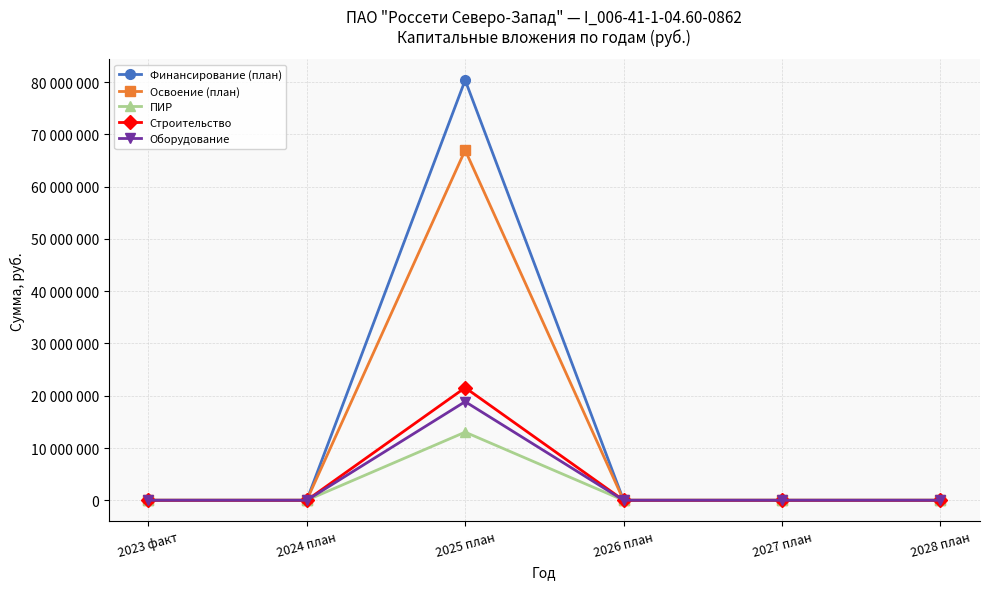

Is the value of ПИР at 2027 план greater than the value of Оборудование at 2025 план?

No